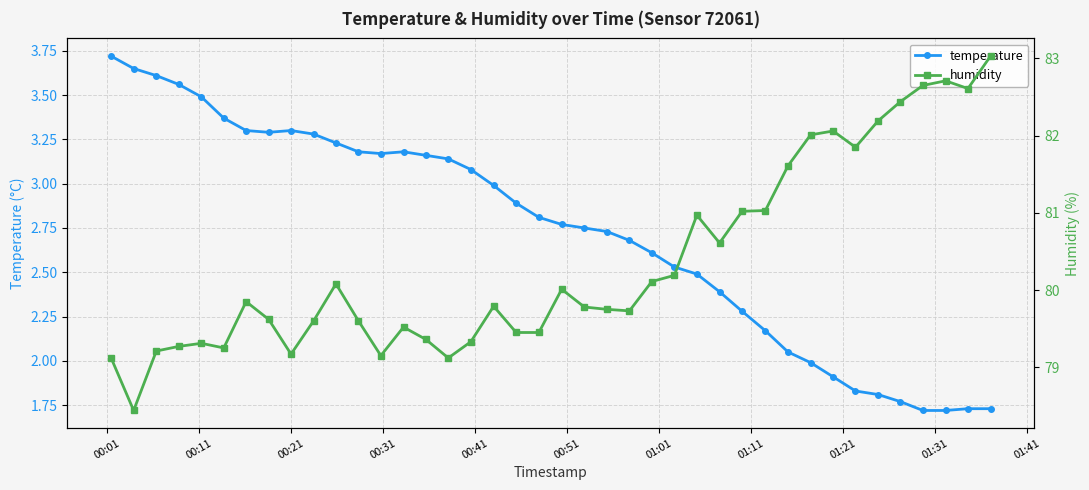

Reading left to right, transcribe all the data shown in this chart.

temperature: 3.7	3.6	3.6	3.6	3.5	3.4	3.3	3.3	3.3	3.3	3.2	3.2	3.2	3.2	3.2	3.1	3.1	3.0	2.9	2.8	2.8	2.8	2.7	2.7	2.6	2.5	2.5	2.4	2.3	2.2	2.0	2.0	1.9	1.8	1.8	1.8	1.7	1.7	1.7	1.7
humidity: 79.1	78.4	79.2	79.3	79.3	79.2	79.8	79.6	79.2	79.6	80.1	79.6	79.2	79.5	79.4	79.1	79.3	79.8	79.5	79.5	80.0	79.8	79.8	79.7	80.1	80.2	81.0	80.6	81.0	81.0	81.6	82.0	82.1	81.8	82.2	82.4	82.7	82.7	82.6	83.0